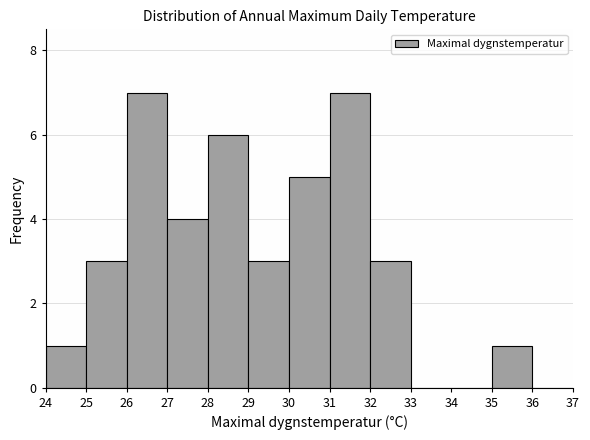

Reading left to right, list every bar in this chart as the range it spans on the x-axis followed by its height. The values are not printed on the chart, so give them approximately, as read against the axis.

24 to 25: 1
25 to 26: 3
26 to 27: 7
27 to 28: 4
28 to 29: 6
29 to 30: 3
30 to 31: 5
31 to 32: 7
32 to 33: 3
33 to 34: 0
34 to 35: 0
35 to 36: 1
36 to 37: 0